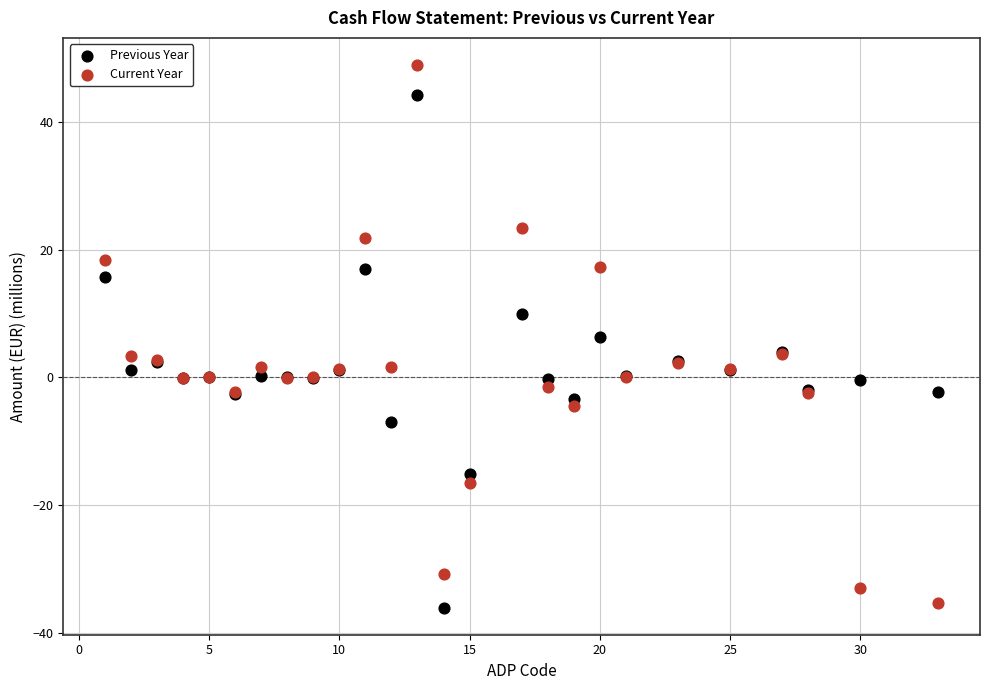

What is the X range (max minus min) for the scatter plot?

32.0